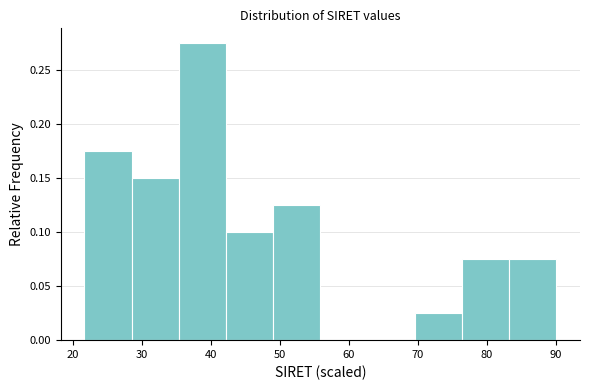

How tall is the bar that spans 70 to 76 on the x-axis? Neither the bar edges nor the heights are printed on the chart, so give them approximately, as read against the axes.

0.025